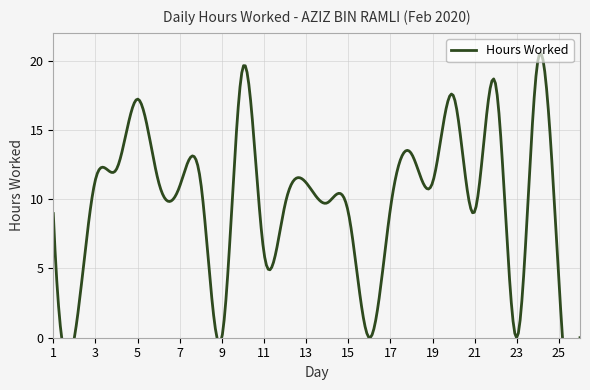

At which category does the data reach its first local valley?

2